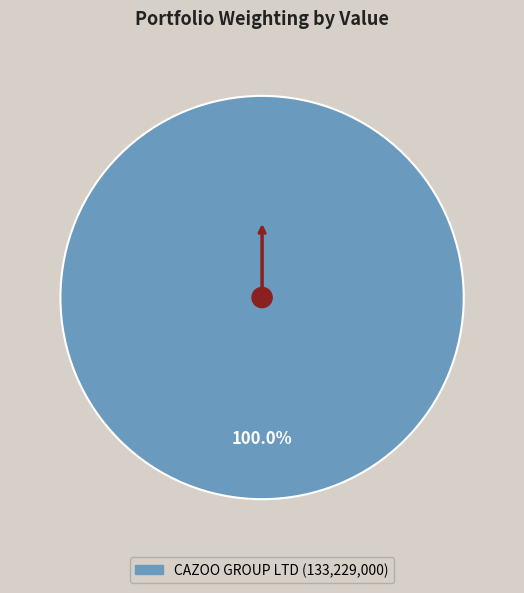

How many slices are in this pie chart?

1